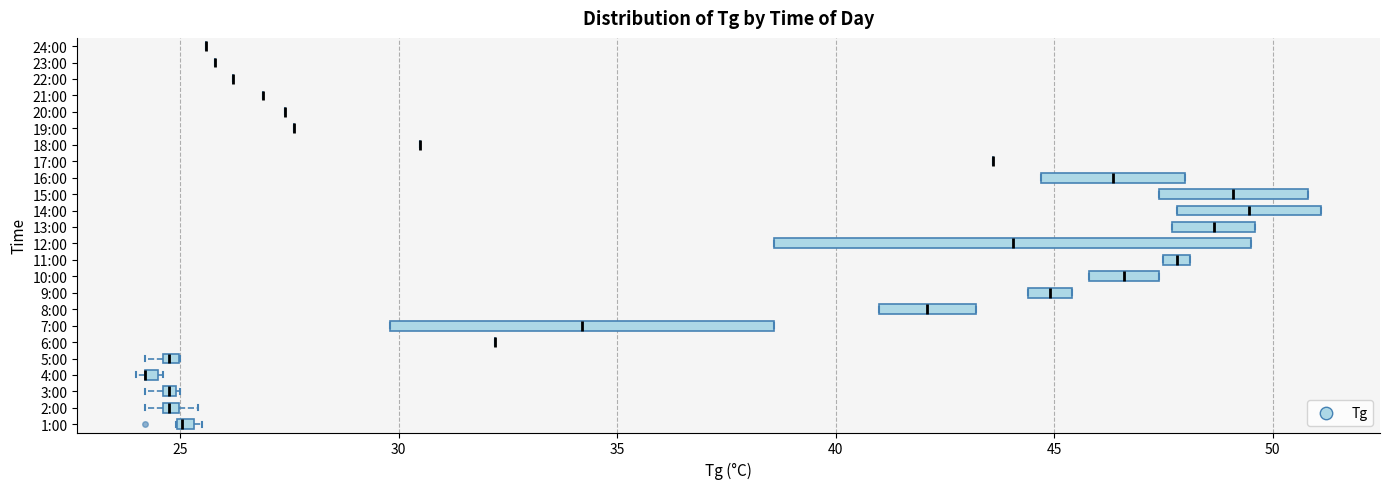

Where does the median line of the box for 15:00 sit on the x-axis? The values are not printed on the chart, so give them approximately, as read against the axis.

49.0